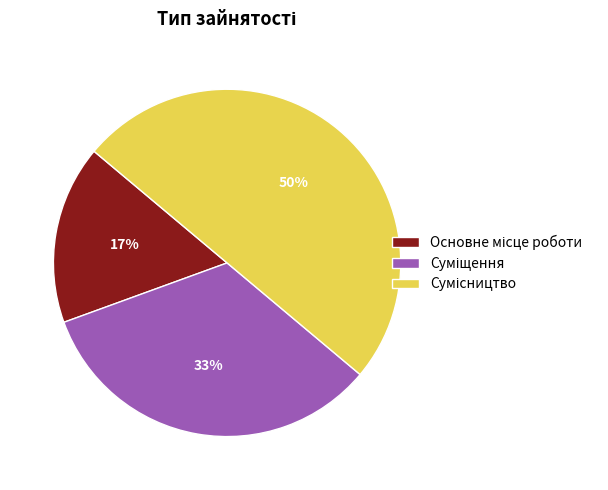

To the nearest percent, what is the average slice percentage?

33%